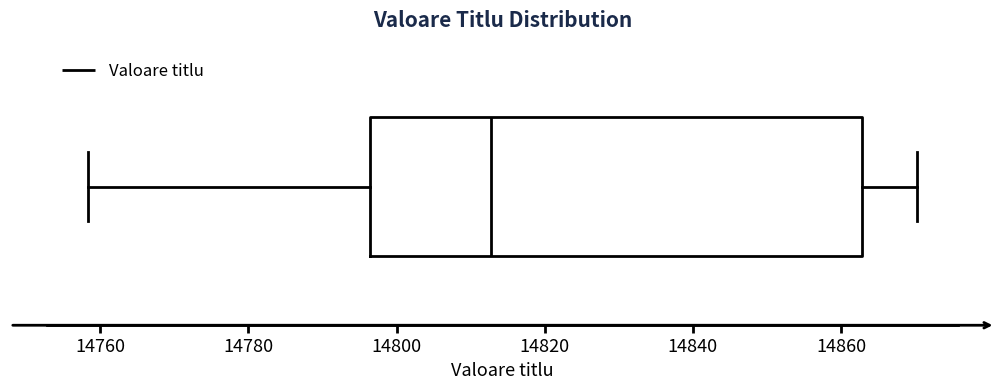

Transcribe this box plot: give where the median line is, the range the box spans, and where the two whiskers end, as read against the x-axis. The values are not printed on the chart, so give them approximately, as read against the axis.

median 14812, box 14796 to 14862, whiskers 14758 to 14870